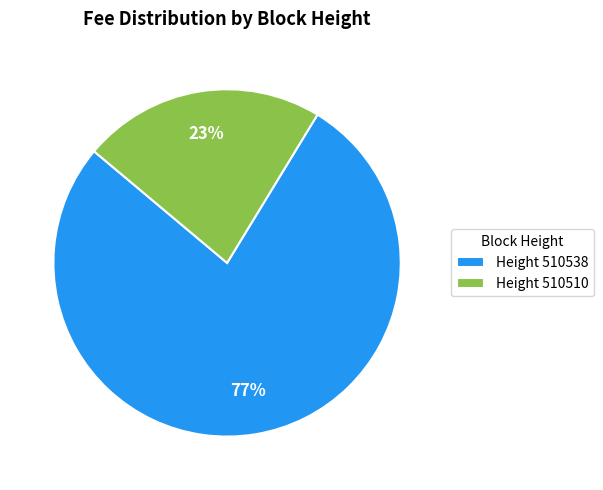

Do Height 510510 and Height 510538 together represent more than half of the pie?

Yes